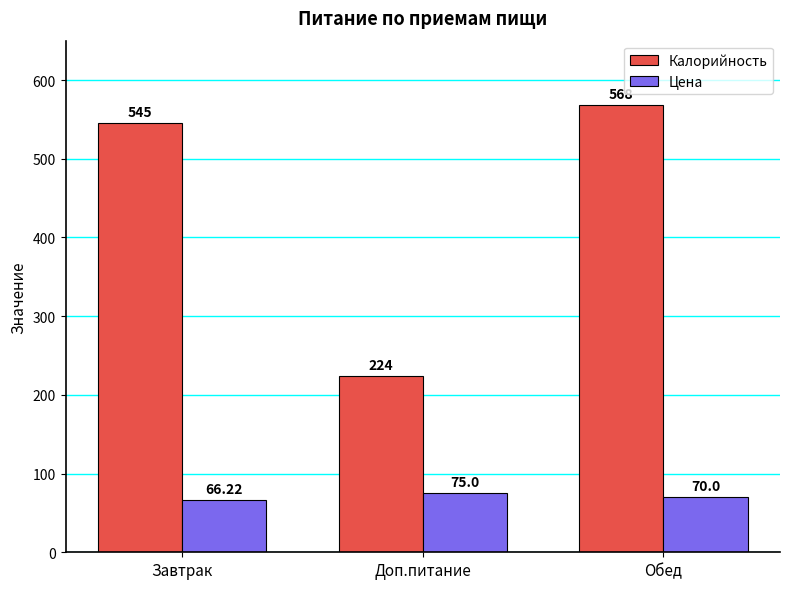

What is the difference between the second highest and minimum values in the Цена series?

3.8